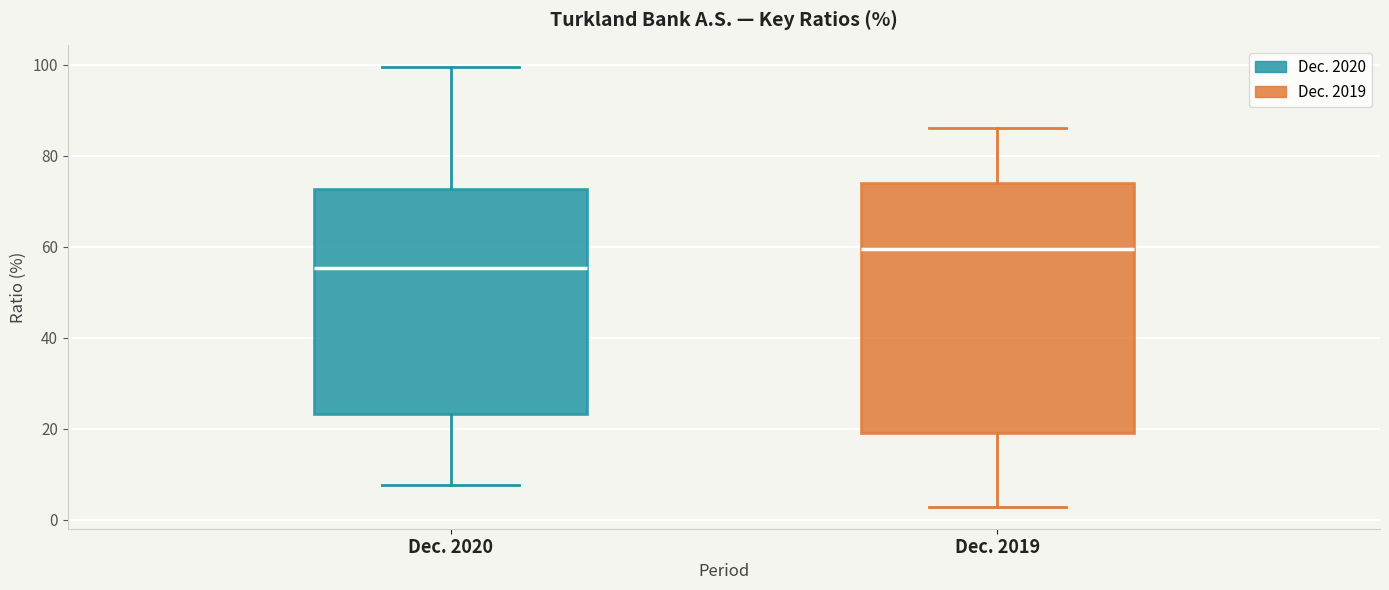

Reading left to right, transcribe this box plot: for each box, give where its median line is, the range the box spans, and where its two whiskers end, as read against the y-axis. The values are not printed on the chart, so give them approximately, as read against the axis.

Dec. 2020: median 56, box 24 to 72, whiskers 8 to 100
Dec. 2019: median 60, box 20 to 74, whiskers 2 to 86